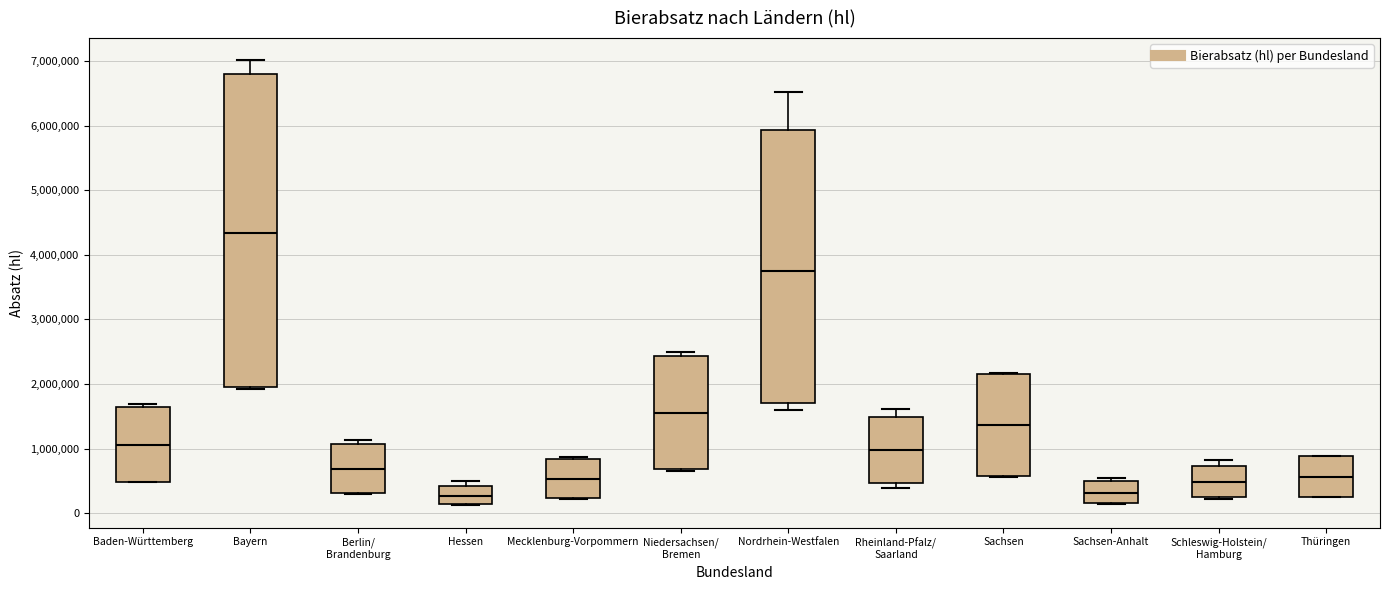

Which box is the tallest, from its lower edge to its upper edge?

Bayern